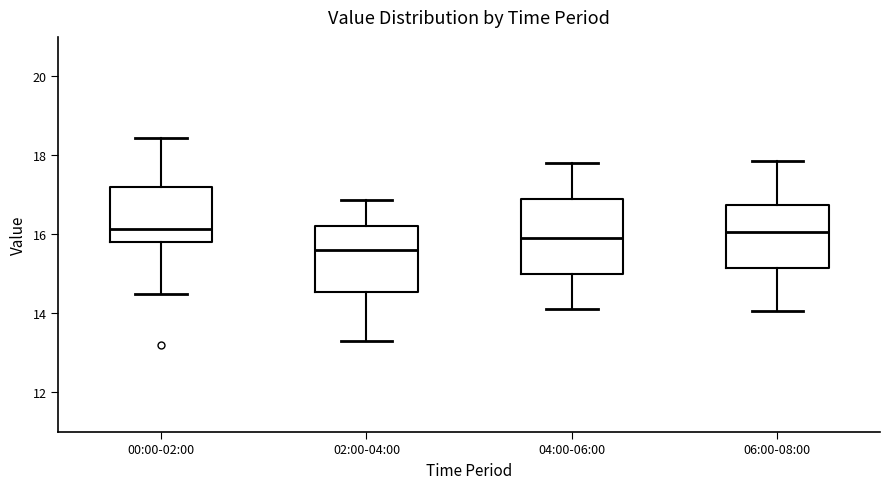

Where does the upper whisker of the box for 02:00-04:00 end on the y-axis? The values are not printed on the chart, so give them approximately, as read against the axis.

16.8